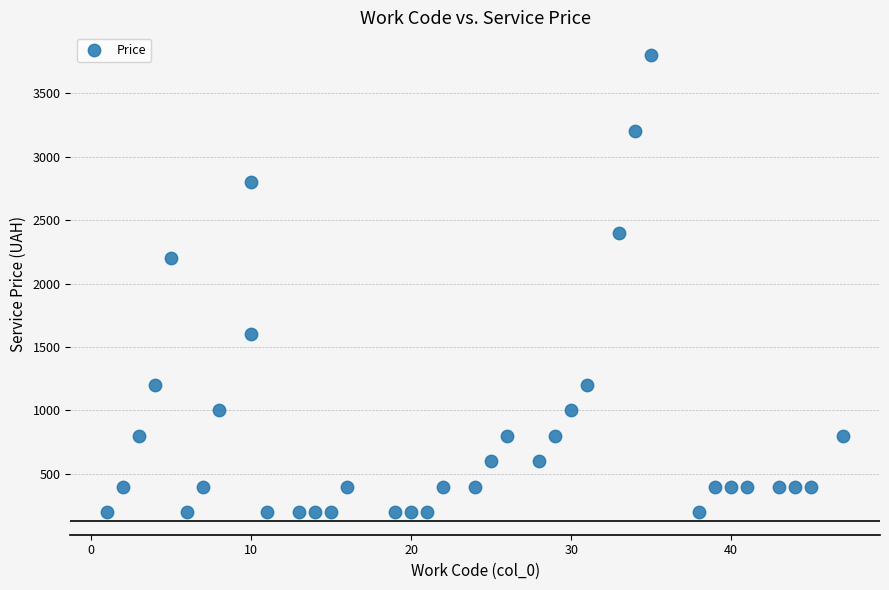

What Y value in the scatter plot is closest to 2000?

2200